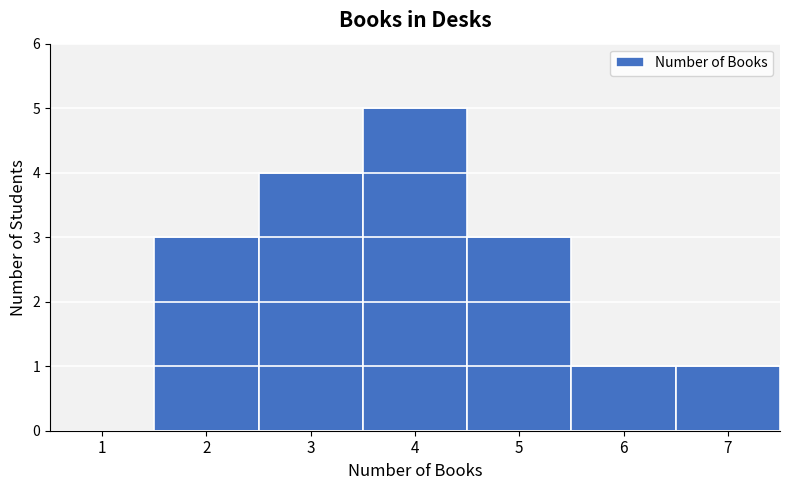

How tall is the bar that spans 3.5 to 4.5 on the x-axis? The values are not printed on the chart, so give them approximately, as read against the axis.

5